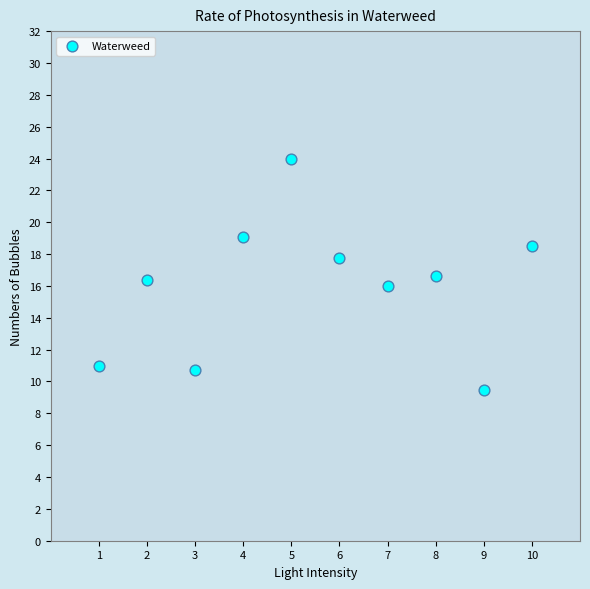

What is the range of X values (max minus min)?

9.0